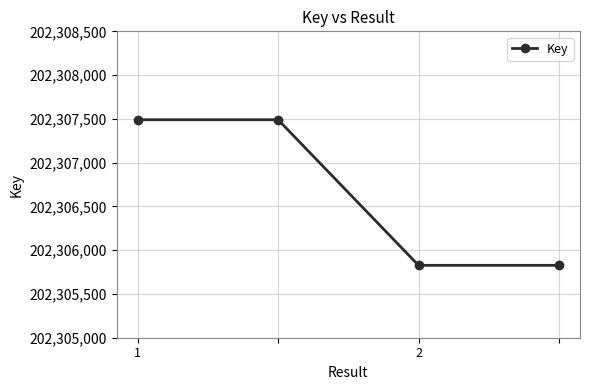

What is the maximum value shown in the chart?

202307490